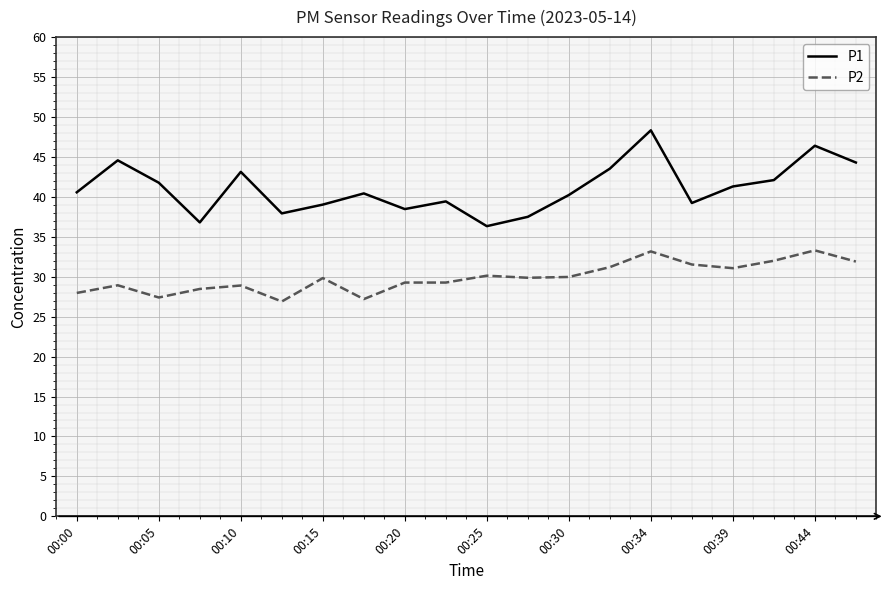

What is the difference between the maximum and minimum values in the P2 series?

6.4